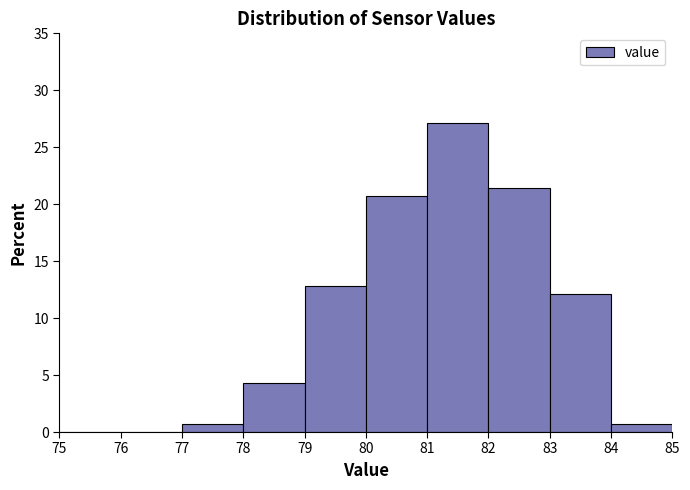

Reading left to right, transcribe this chart: for each bar, give the range it covers on the x-axis and its height. The values are not printed on the chart, so give them approximately, as read against the axis.

75 to 76: 0
76 to 77: 0
77 to 78: 0.5
78 to 79: 4.5
79 to 80: 13.0
80 to 81: 20.5
81 to 82: 27.0
82 to 83: 21.5
83 to 84: 12.0
84 to 85: 0.5